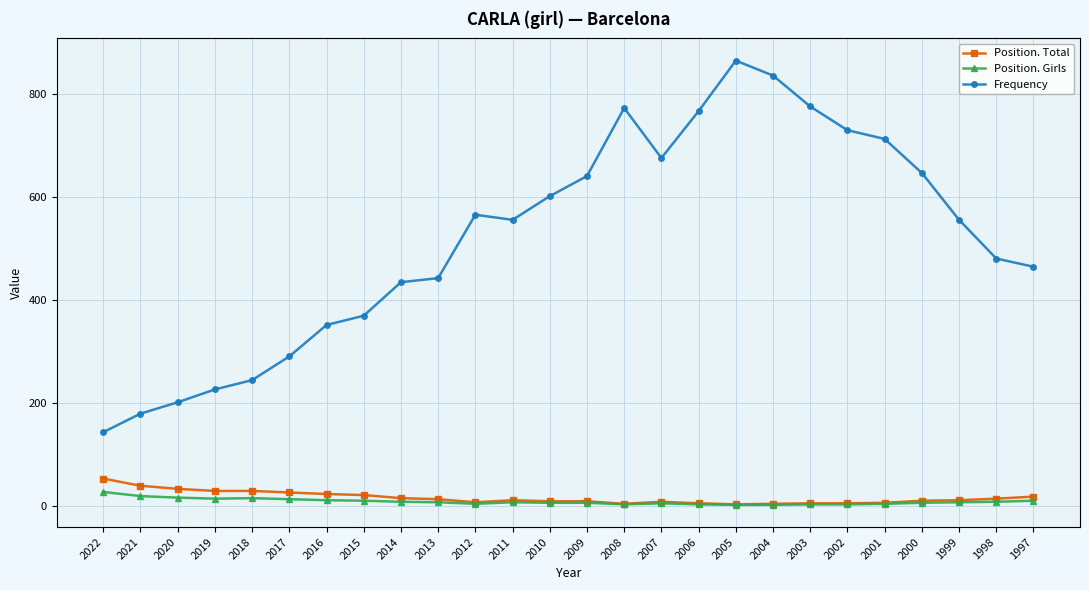

True or false: Position. Girls and Frequency intersect in this chart.

False